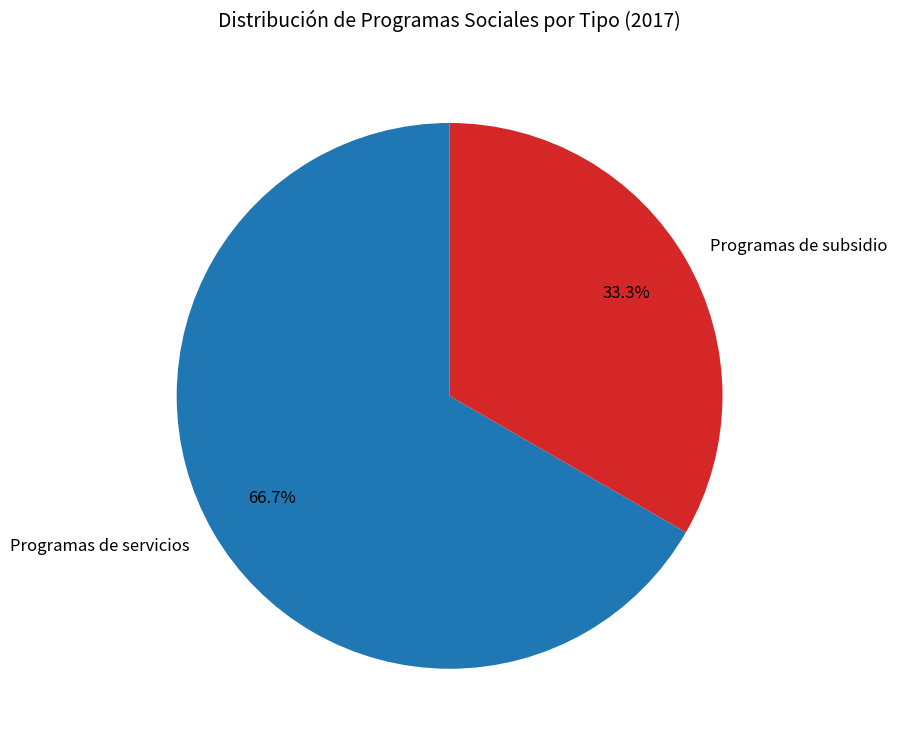

Count the number of slices in the pie.

2